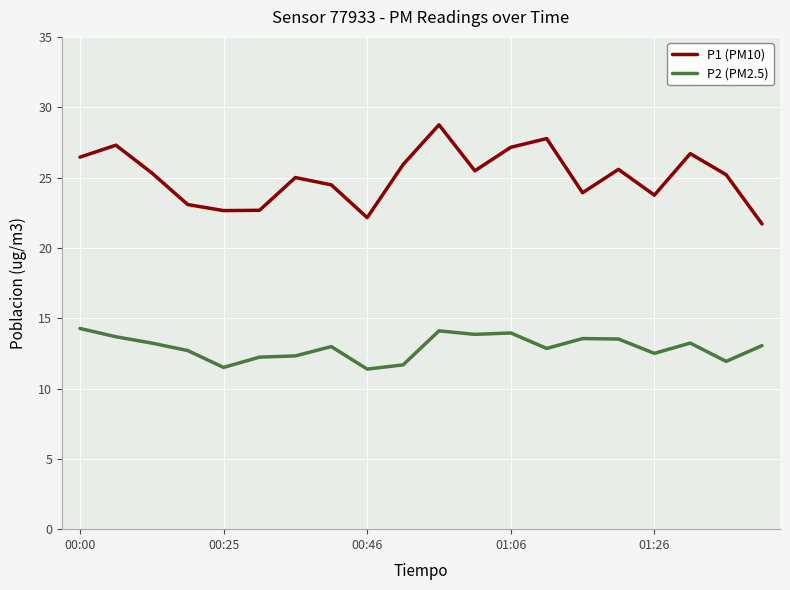

Rank the series by their average value, from highest to lowest.

P1 (PM10), P2 (PM2.5)